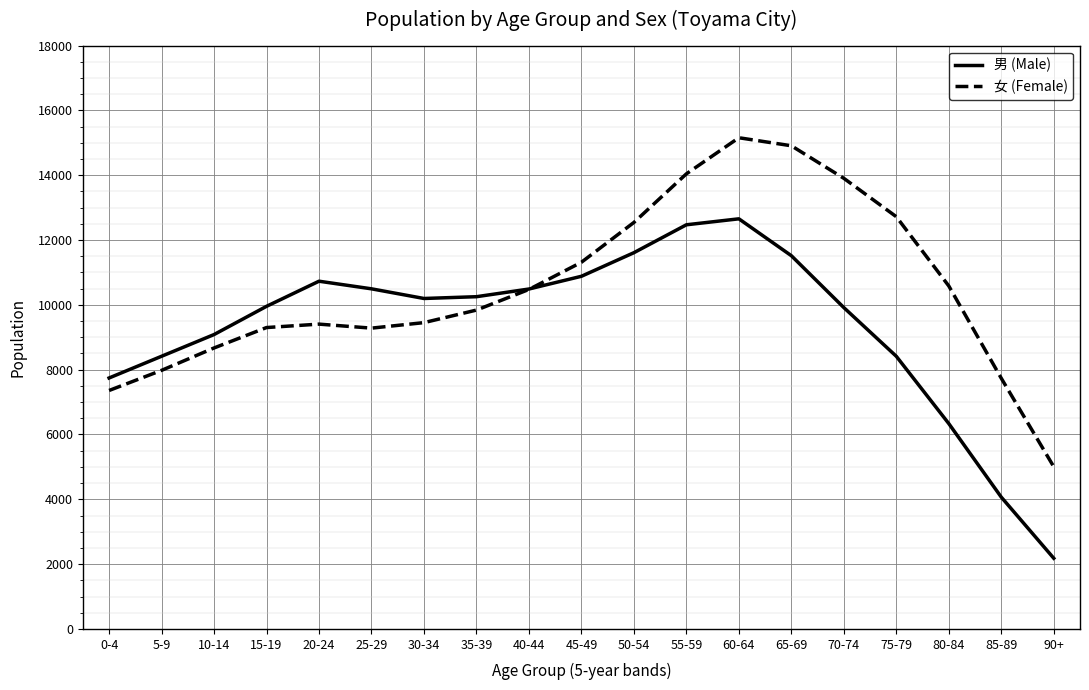

List the series in order of their overall mean, lowest first.

男 (Male), 女 (Female)